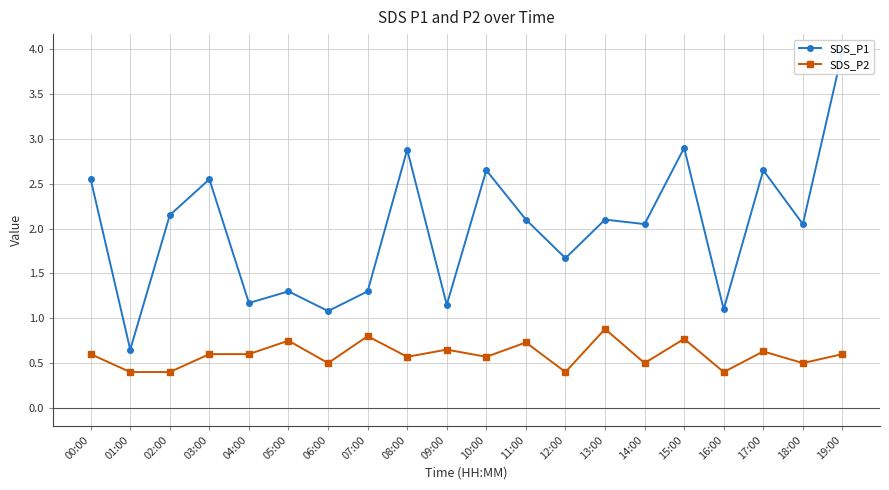

Rank the categories by SDS_P1 value from highest to lowest.

19:00, 15:00, 08:00, 10:00, 17:00, 00:00, 03:00, 02:00, 11:00, 13:00, 14:00, 18:00, 12:00, 05:00, 07:00, 04:00, 09:00, 16:00, 06:00, 01:00